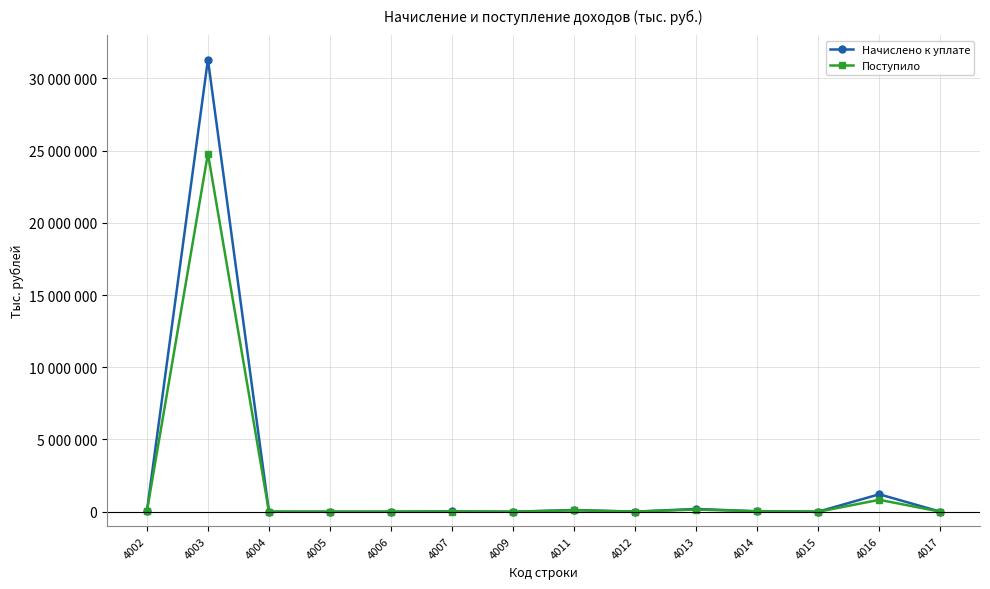

What are all the series names shown in the legend?

Начислено к уплате, Поступило